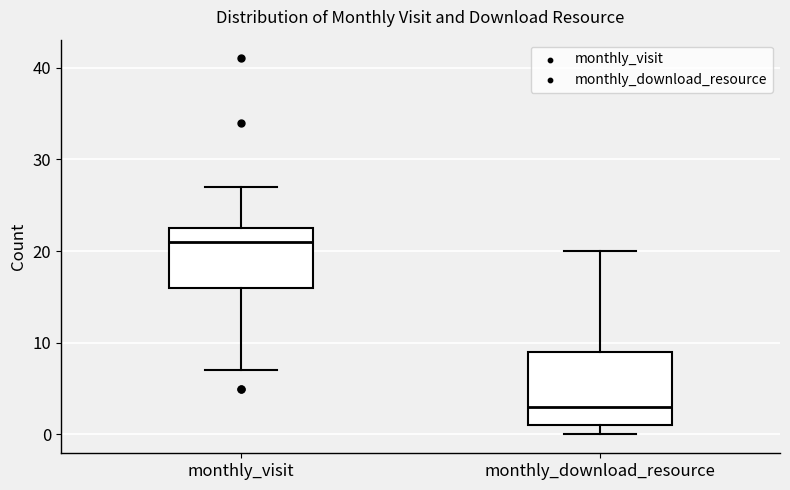

Which box's median line is the highest?

monthly_visit